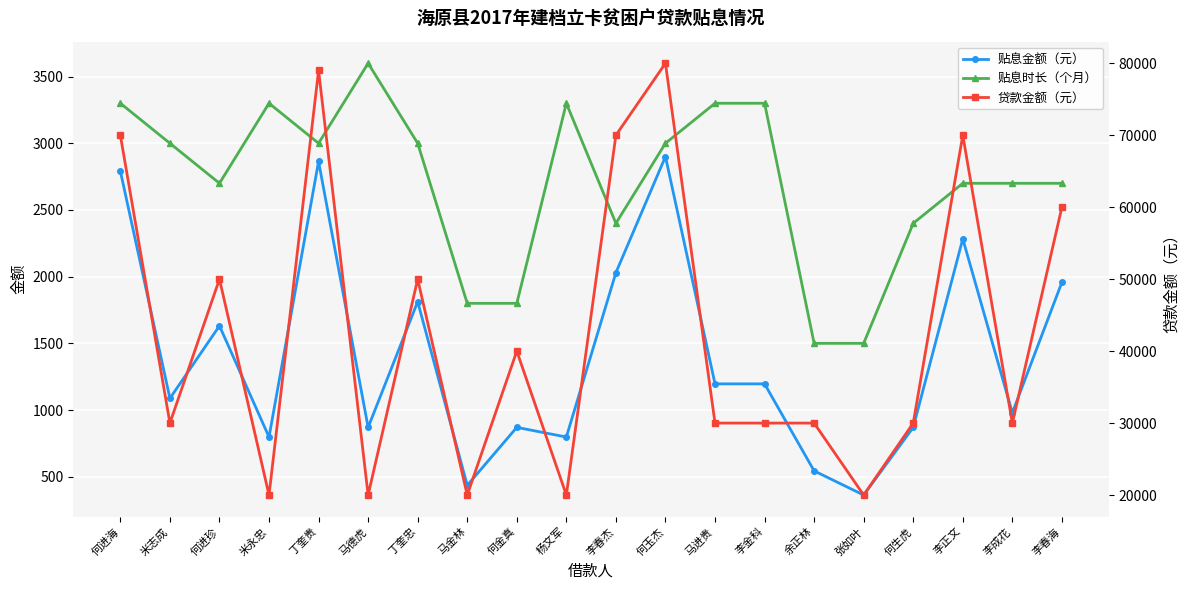

List the series in order of their overall mean, highest first.

贷款金额（元）, 贴息金额（元）